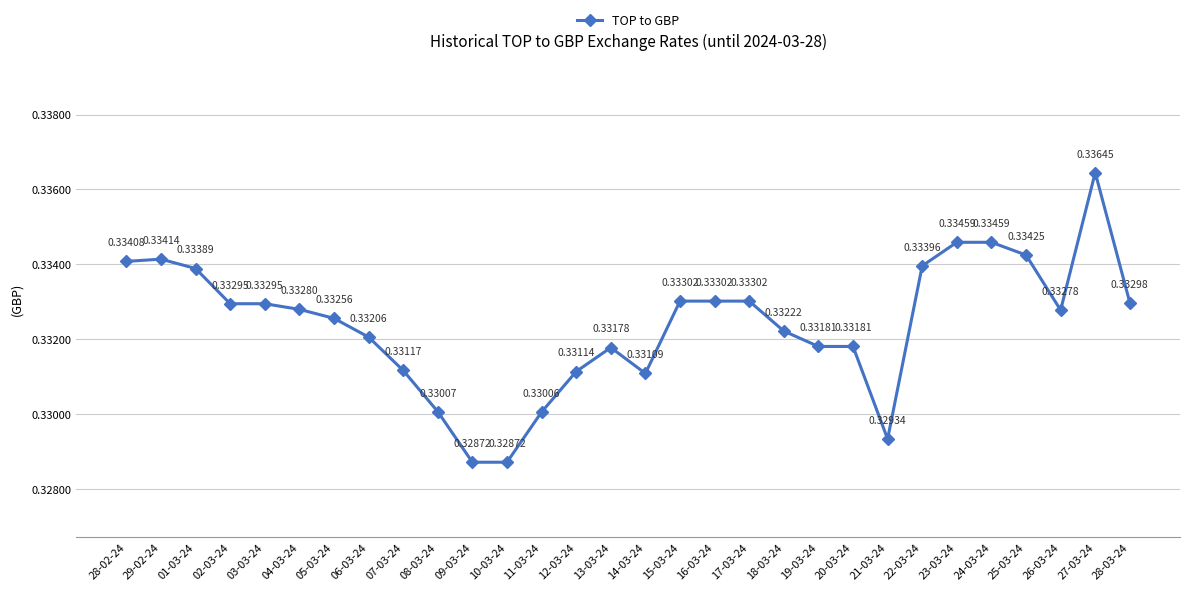

What is the sum of the values at 08-03-24 and 11-03-24?

0.7